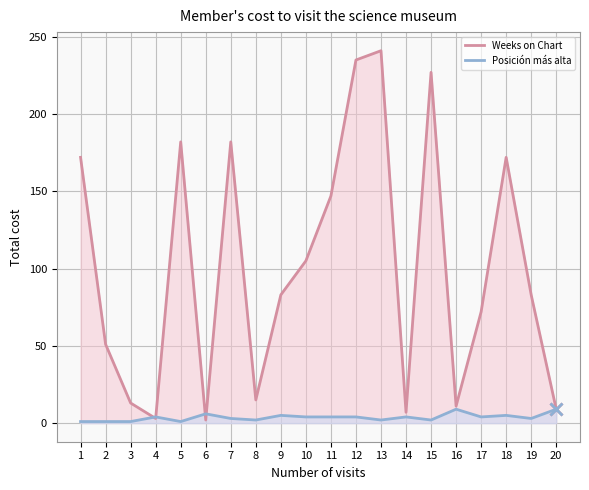

How many categories are shown in the chart?

20